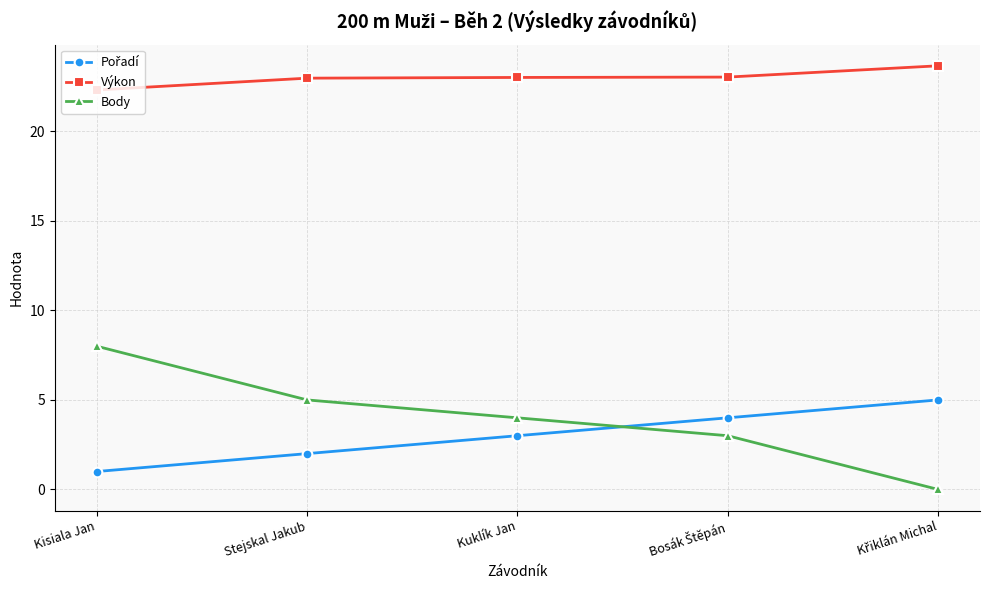

How many distinct data groups are displayed?

3